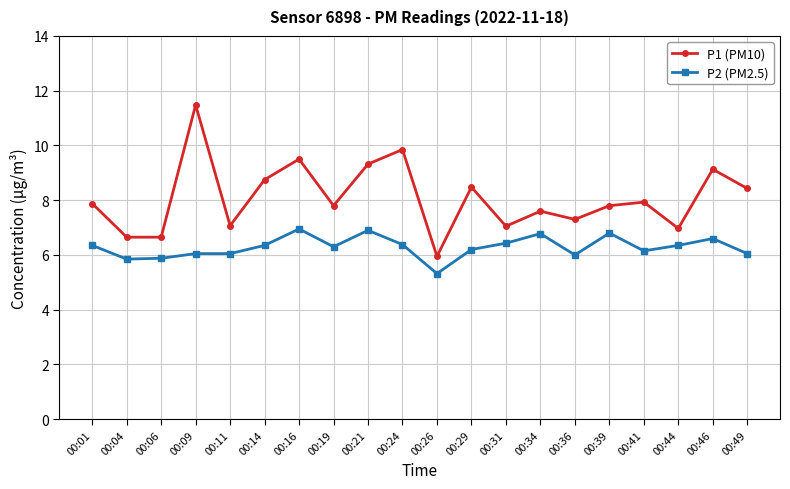

Read the P1 (PM10) value at 00:46.

9.1